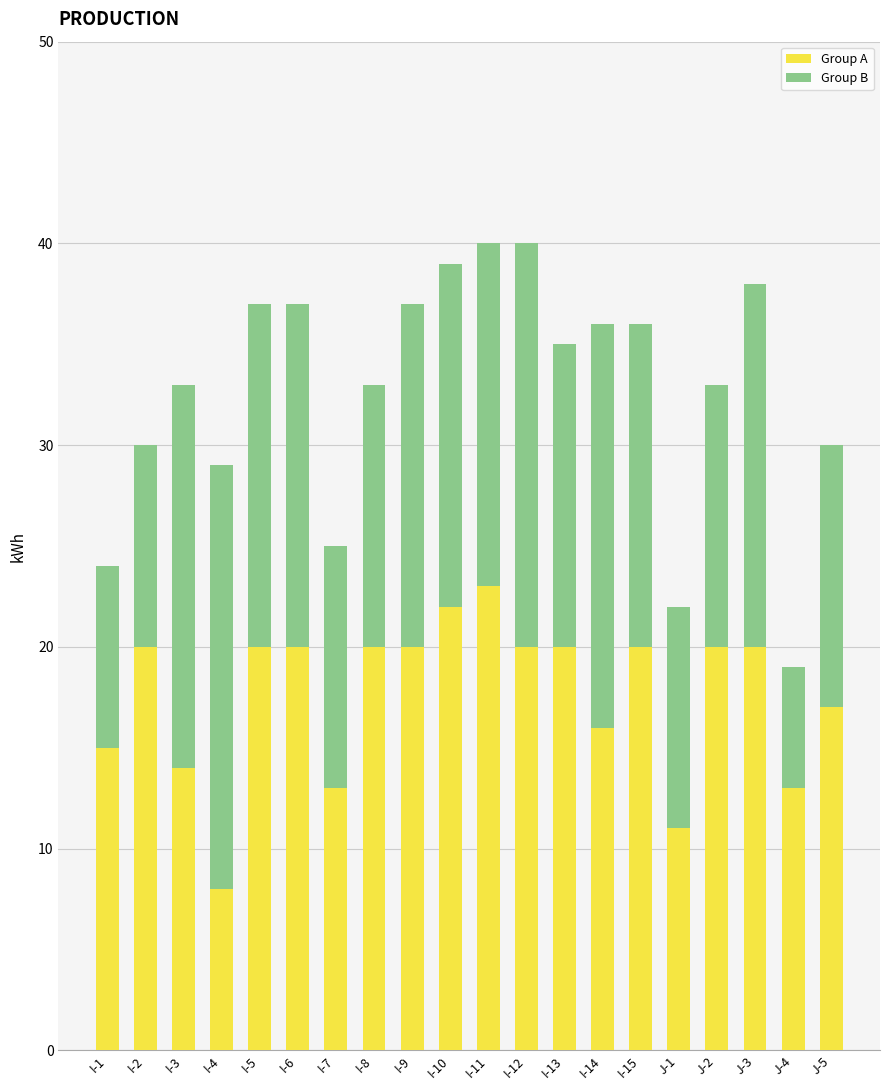

True or false: Group A has a value of 22 at I-3.

False